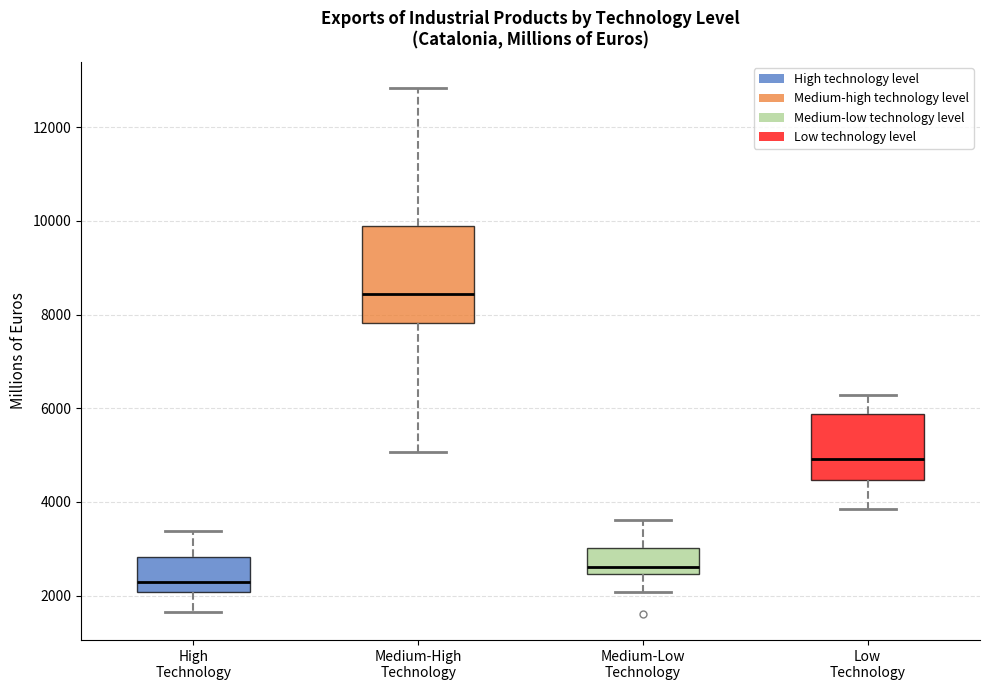

Where does the lower whisker of the box for Medium-High Technology end on the y-axis? The values are not printed on the chart, so give them approximately, as read against the axis.

5000